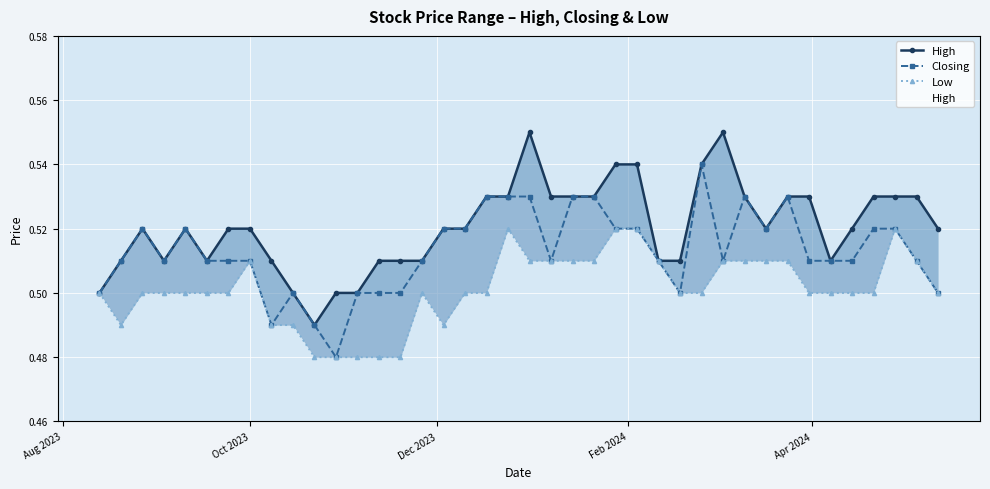

True or false: Low has more than 1 interior local peaks.

True